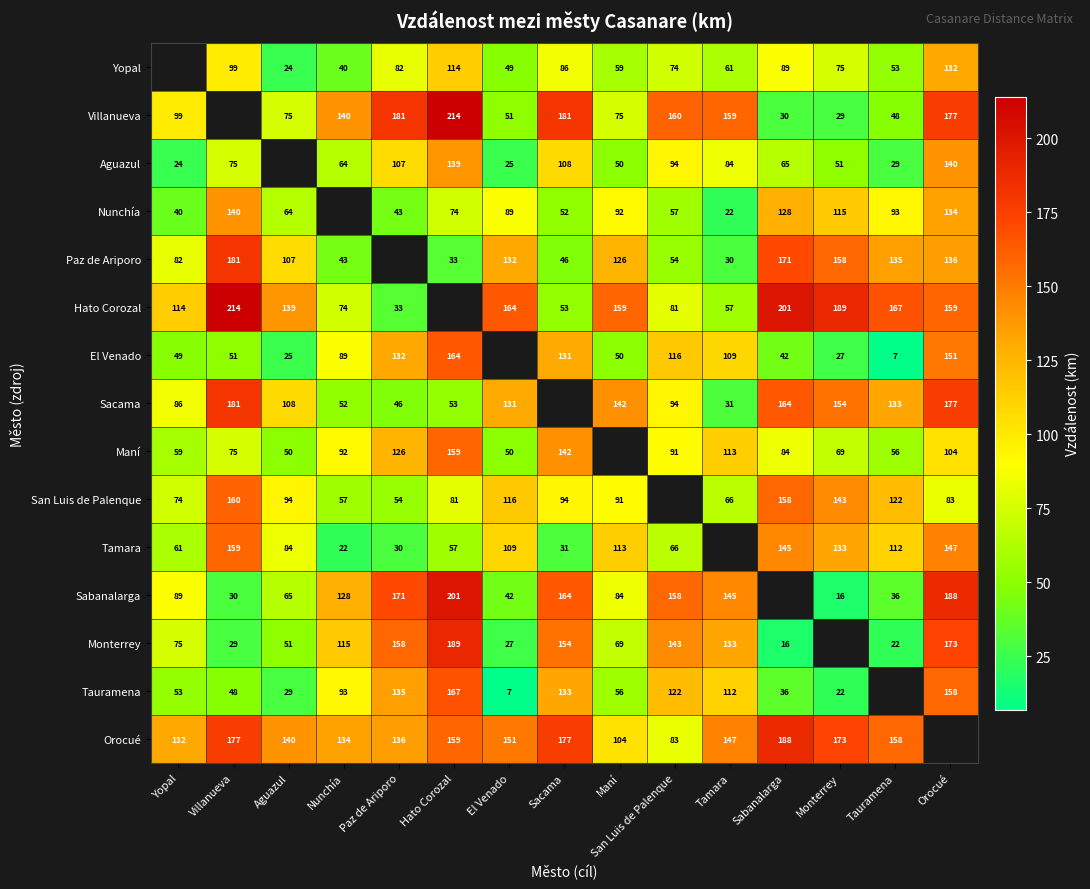

What is the greatest value displayed?

214.0